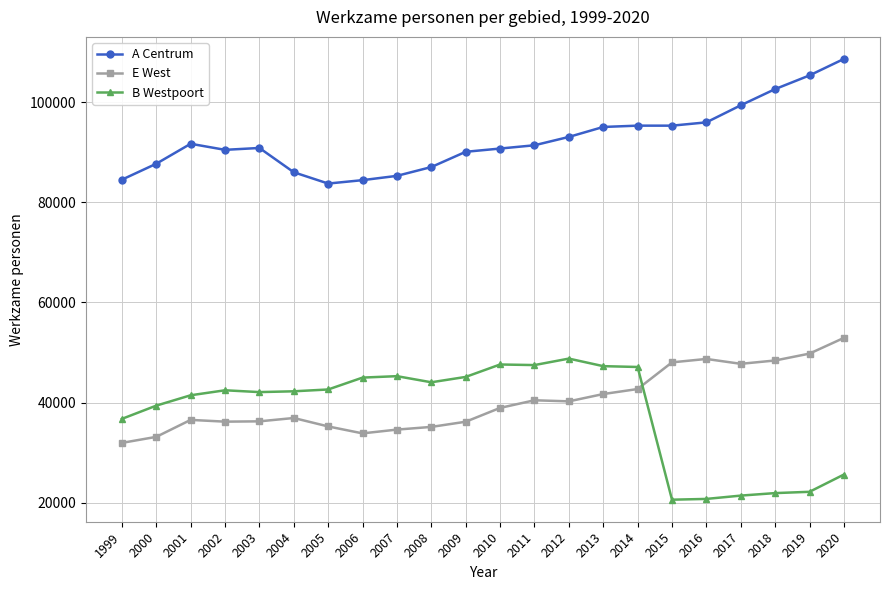

What is the spread (max minus min) of values at 2013?

53335